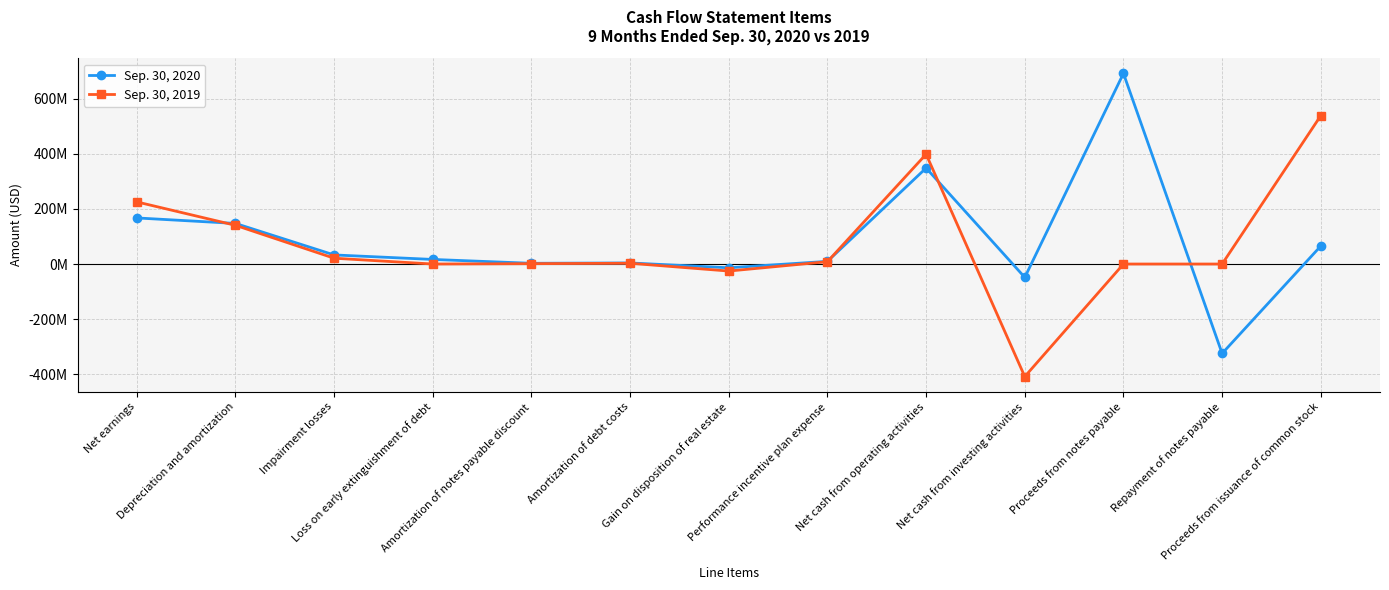

What is the difference between the Sep. 30, 2019 values at Amortization of debt costs and Gain on disposition of real estate?

28295000